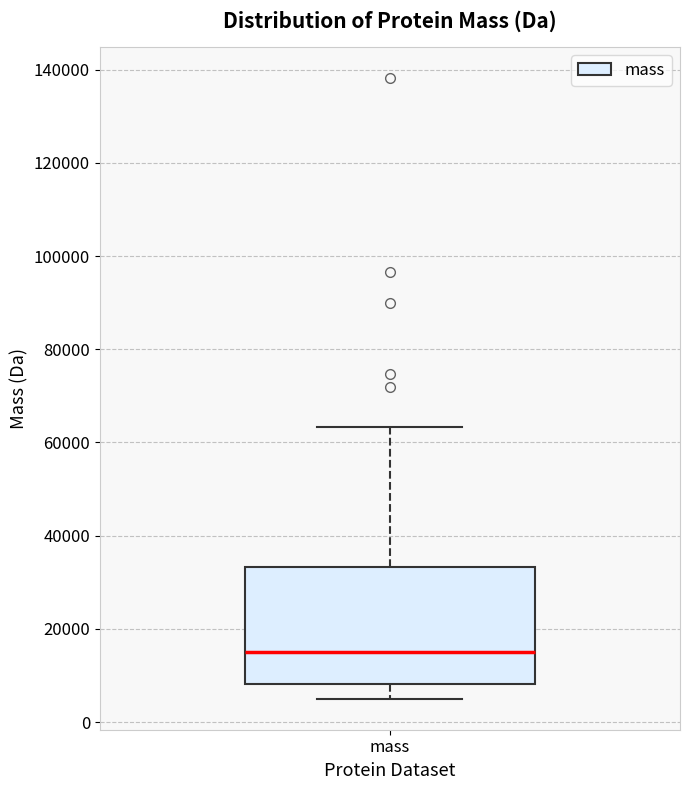

Read this box plot against the y-axis: the position of the median line, the range covered by the box, and the ends of both whiskers. The values are not printed on the chart, so give them approximately, as read against the axis.

median 14000, box 8000 to 34000, whiskers 6000 to 64000